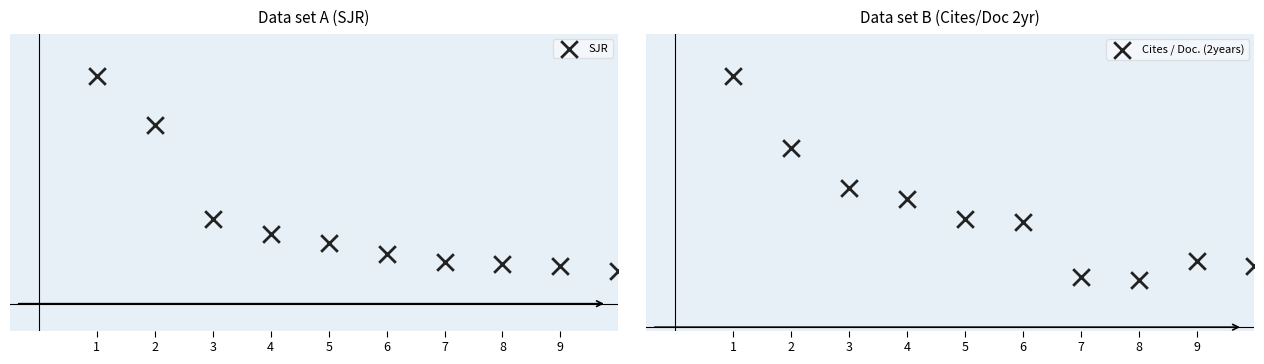

Which series reaches the maximum Y coordinate?

Cites / Doc. (2years)